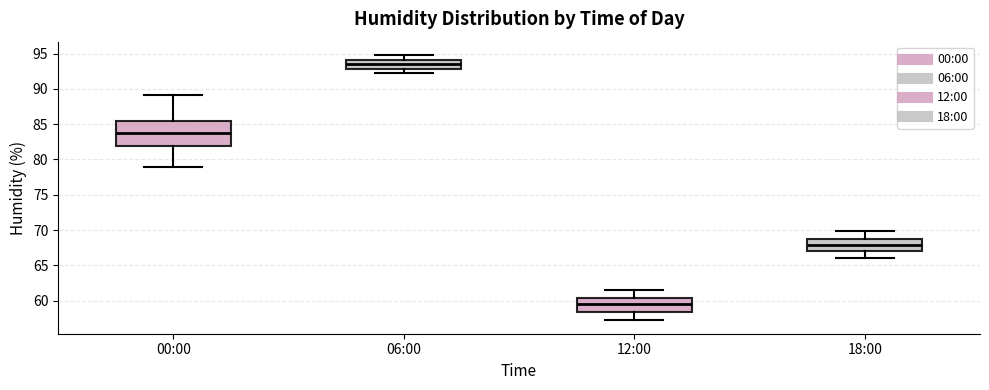

Reading left to right, read every box against the y-axis: the position of its median line, the range the box covers, and the ends of its whiskers. The values are not printed on the chart, so give them approximately, as read against the axis.

00:00: median 84.0, box 82.0 to 85.5, whiskers 79.0 to 89.0
06:00: median 93.5, box 93.0 to 94.0, whiskers 92.0 to 95.0
12:00: median 59.5, box 58.5 to 60.5, whiskers 57.0 to 61.5
18:00: median 68.0, box 67.0 to 69.0, whiskers 66.0 to 70.0